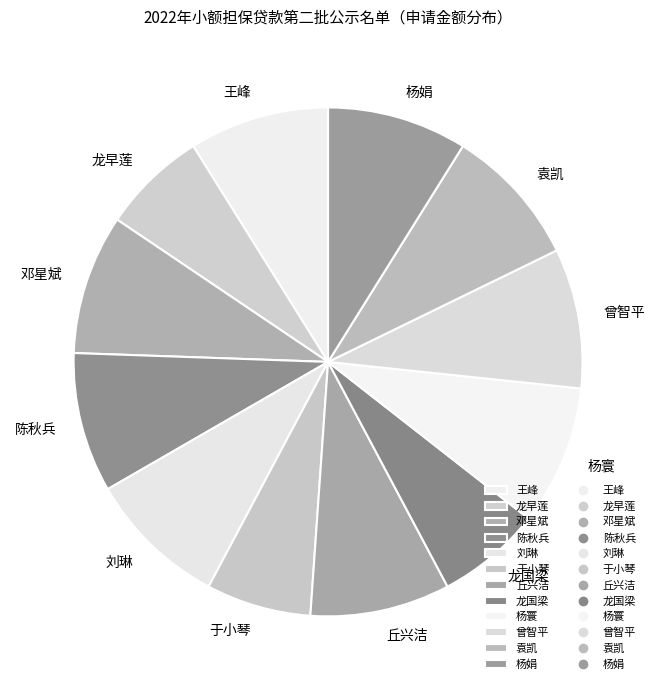

Between 龙国梁 and 袁凯, which is larger?

袁凯